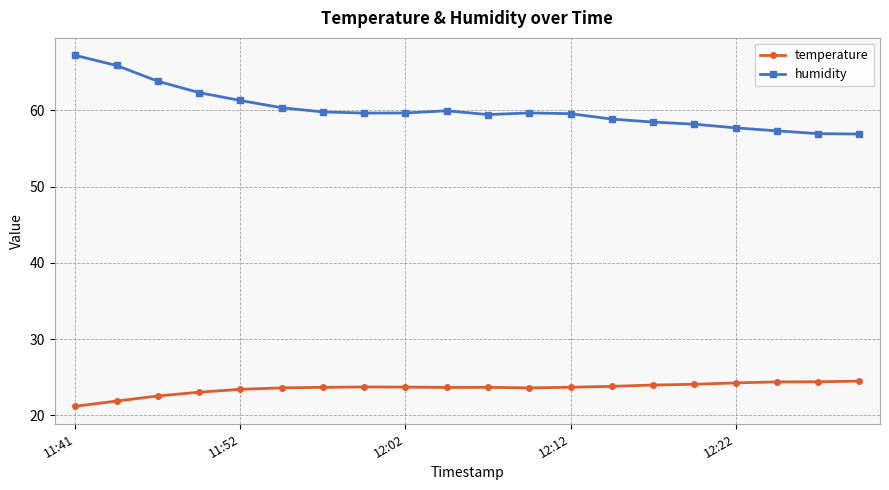

True or false: humidity and temperature intersect in this chart.

False